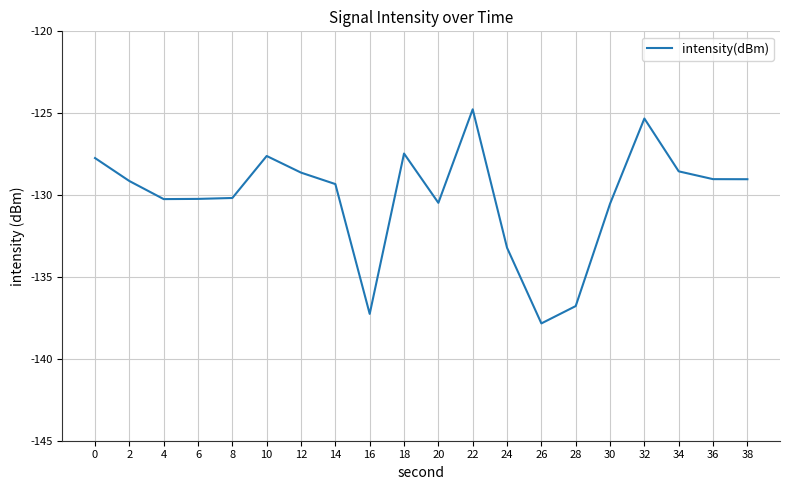

Read the value at 38.

-129.0